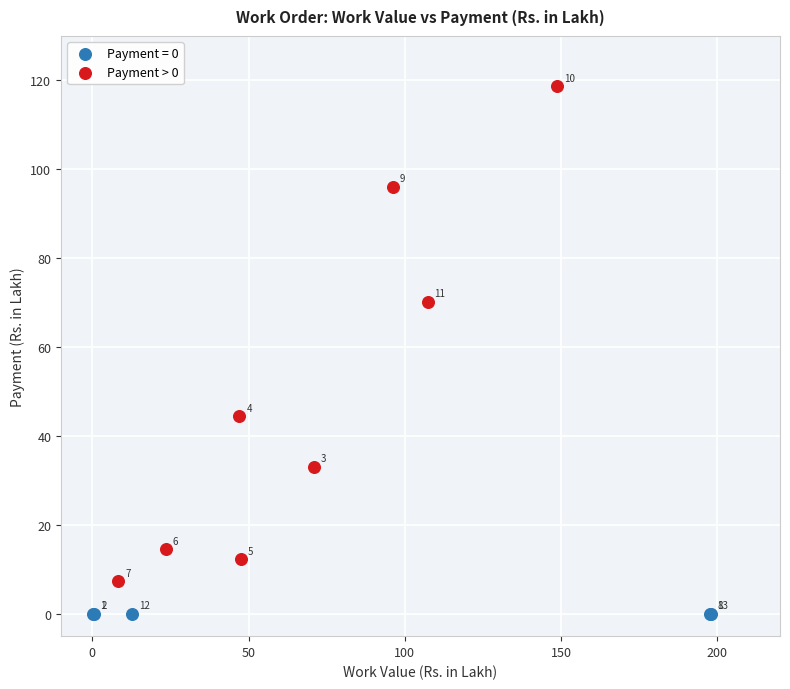

Which series contains the highest Y value?

Payment > 0